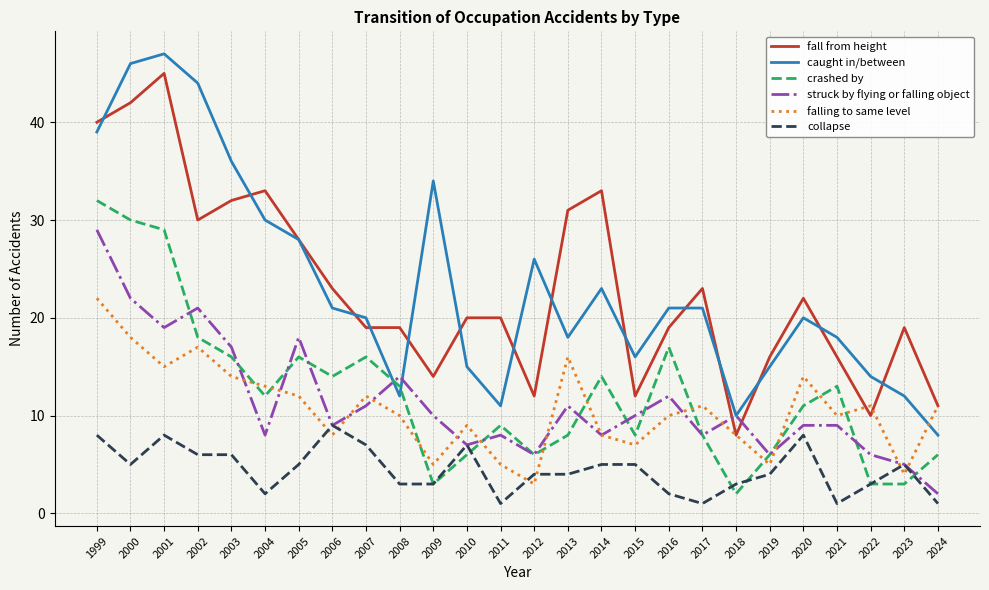

What is the average value of the falling to same level series?

11